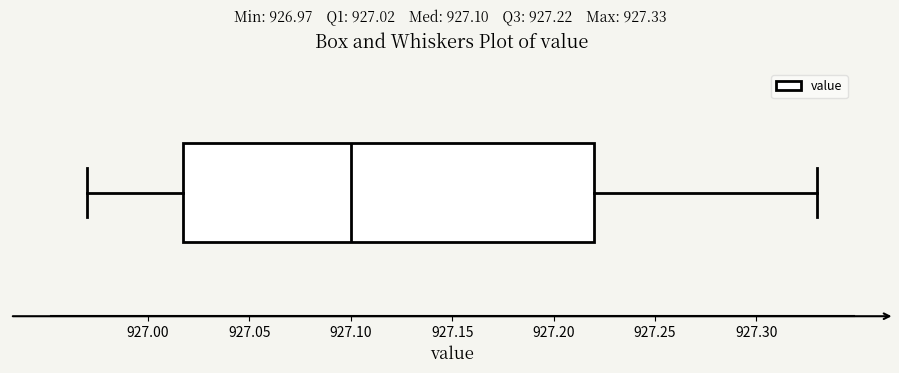

Where is the right edge of the box on the x-axis? The values are not printed on the chart, so give them approximately, as read against the axis.

927.22